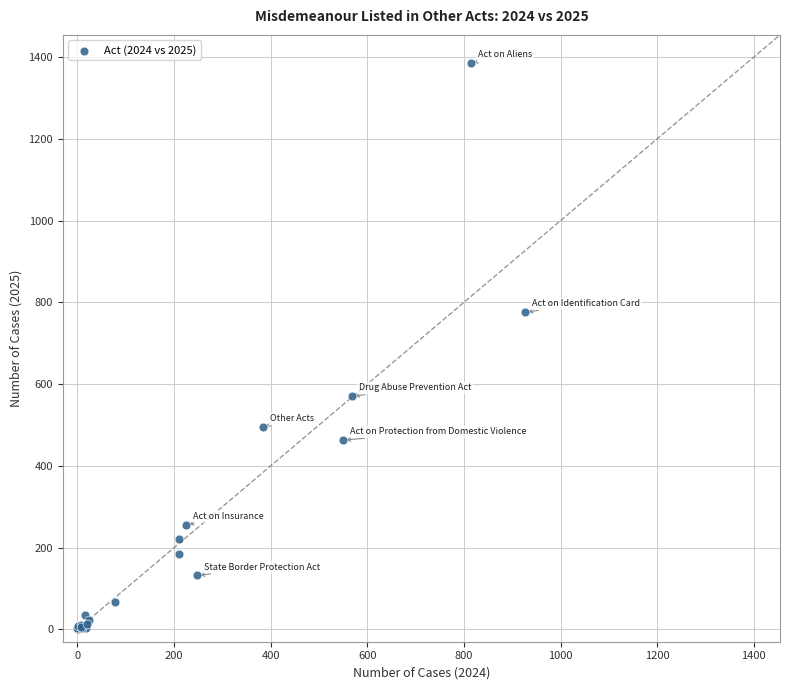

What Y value in the scatter plot is closest to 693?

776